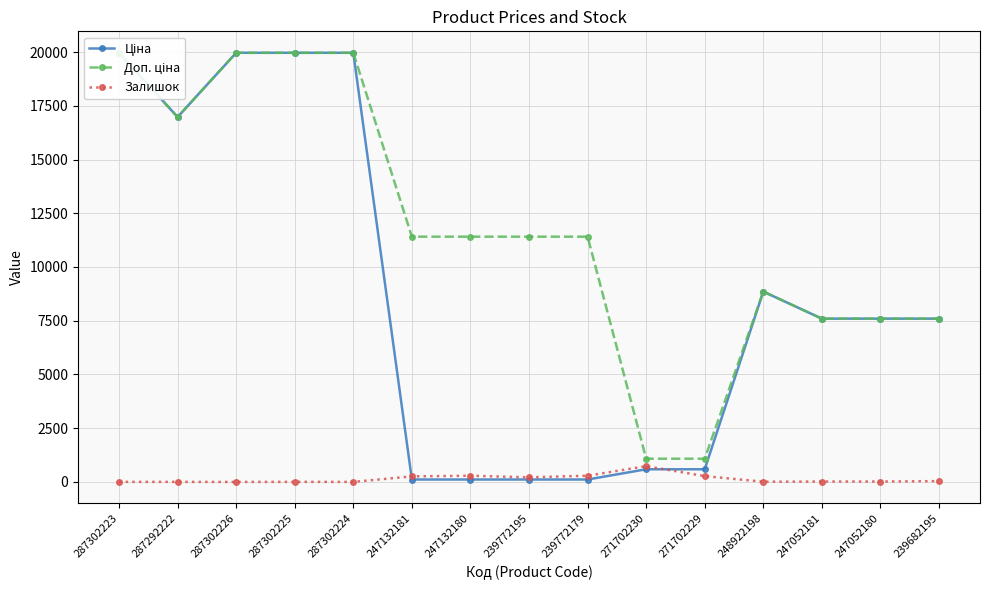

What is the value of the Доп. ціна point at the 7th from the left?

11410.0